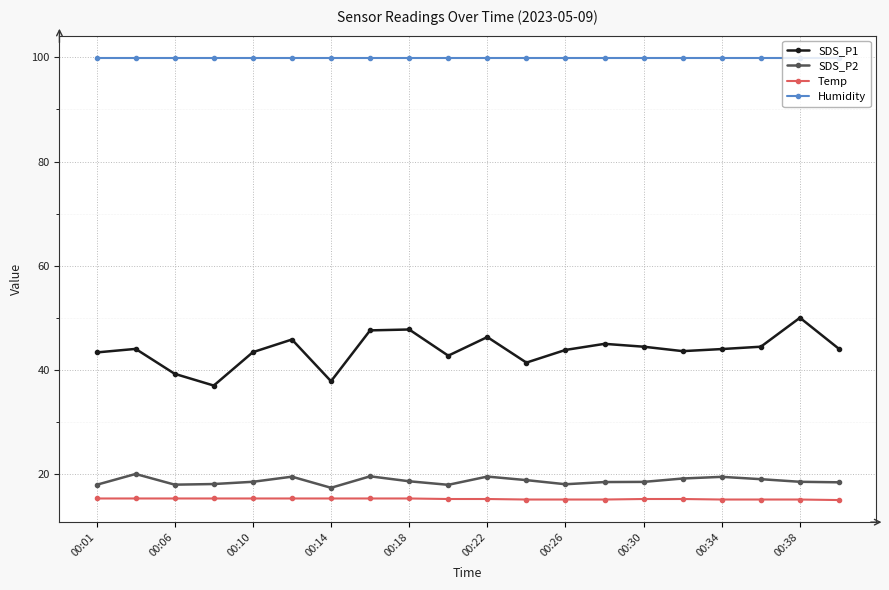

Which series has the largest range (max minus min)?

SDS_P1